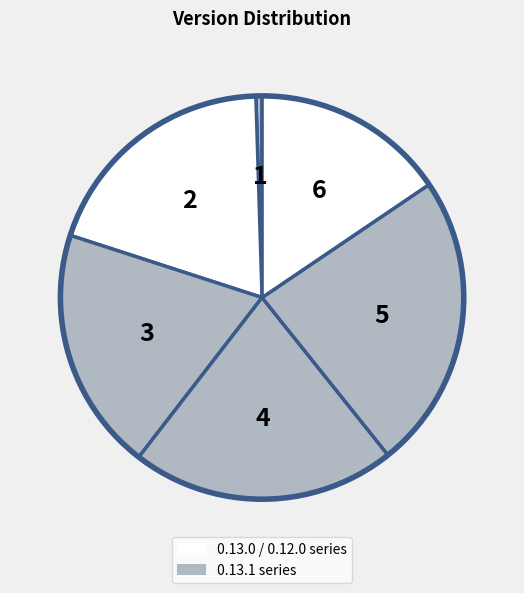

To the nearest percent, what is the average slice percentage?

17%